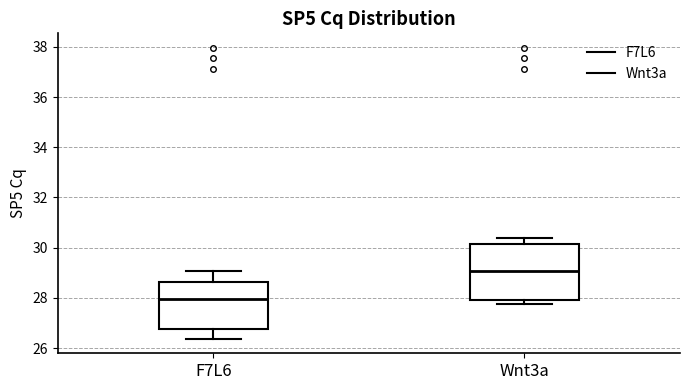

Which box is the tallest, from its lower edge to its upper edge?

Wnt3a